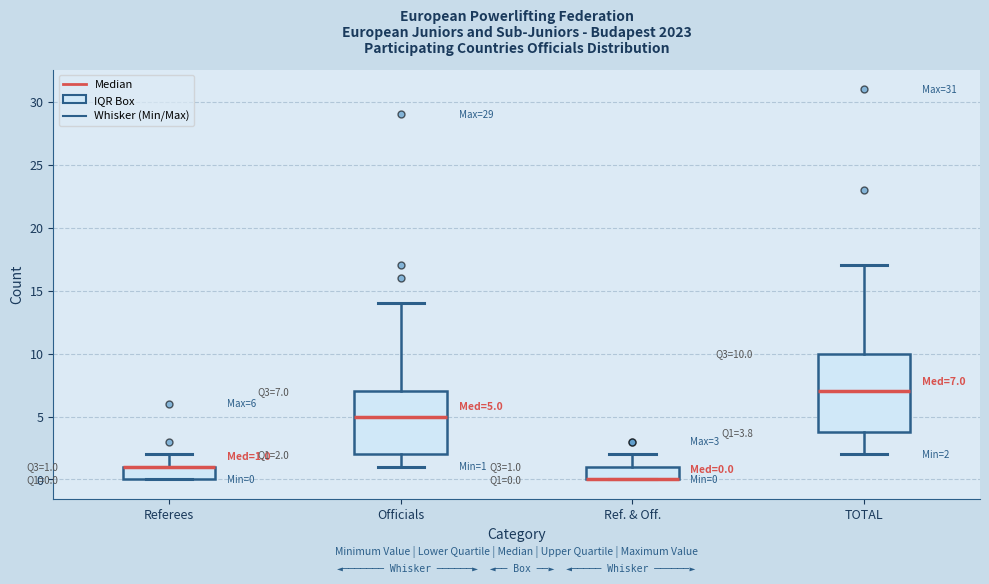

Which box is the tallest, from its lower edge to its upper edge?

TOTAL